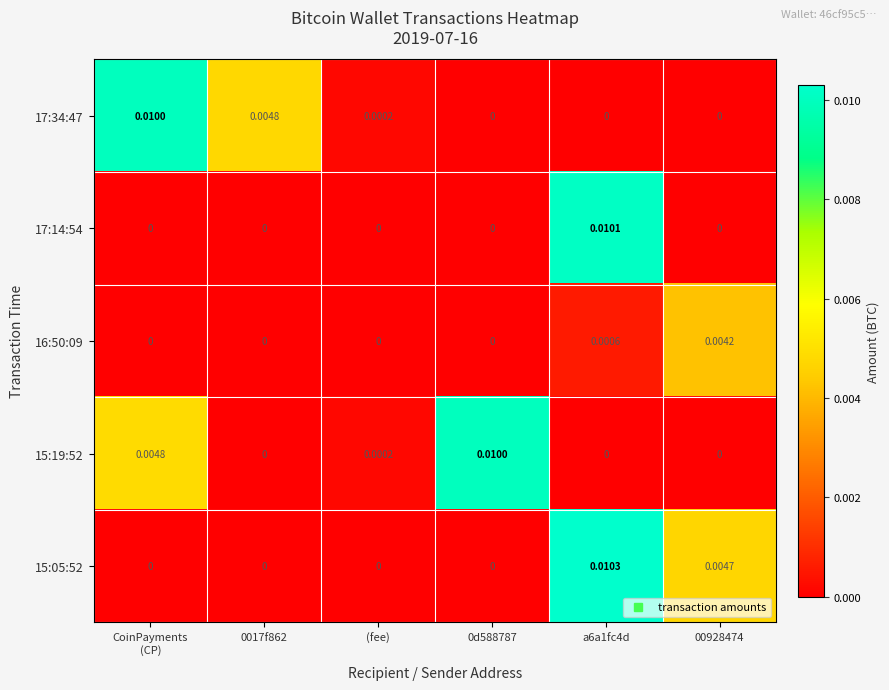

At which category does the chart reach its peak across all series?

a6a1fc4d